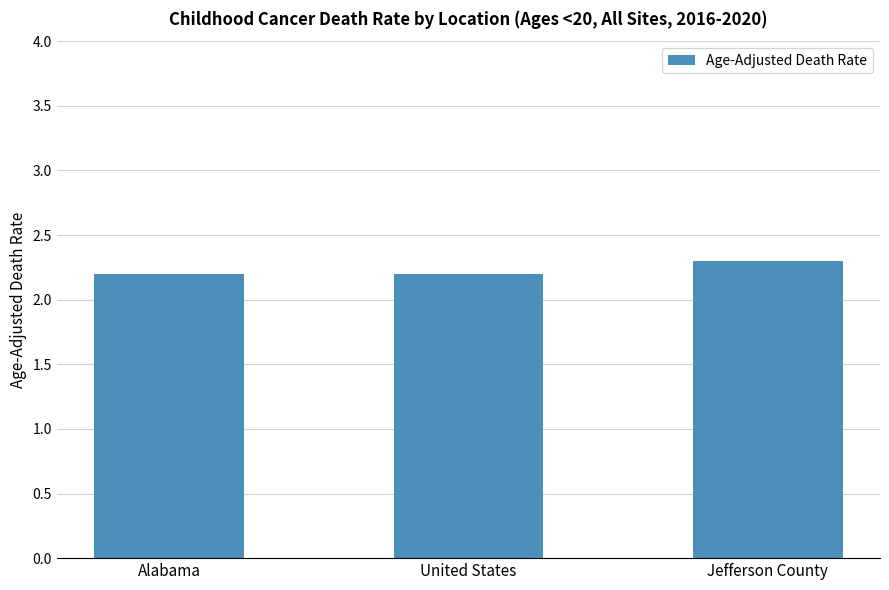

What is the maximum value shown in the chart?

2.3